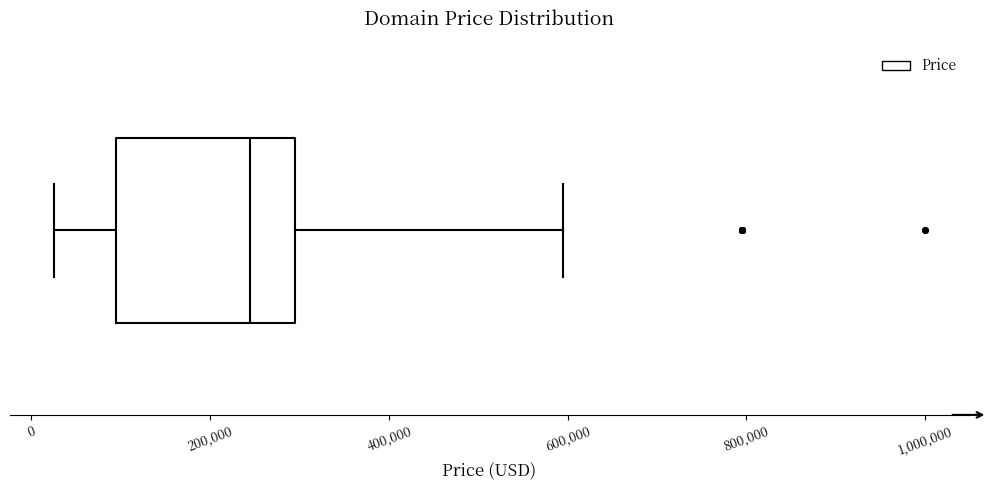

Where is the right edge of the box on the x-axis? The values are not printed on the chart, so give them approximately, as read against the axis.

300000